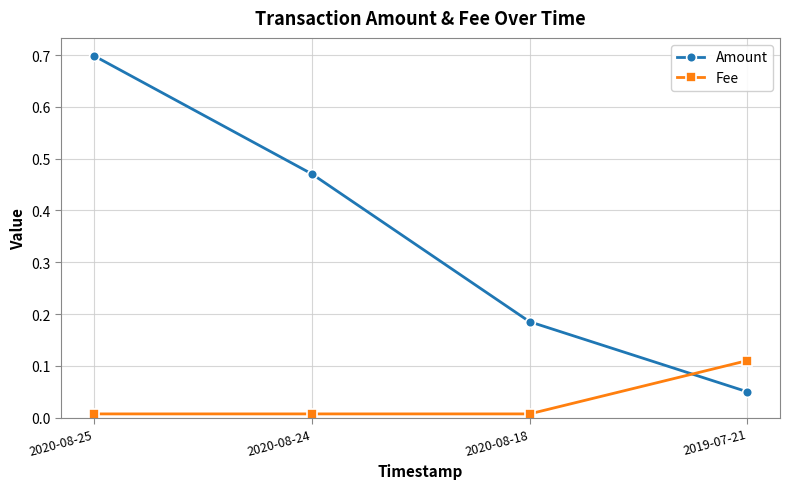

List the series in order of their peak value, highest first.

Amount, Fee